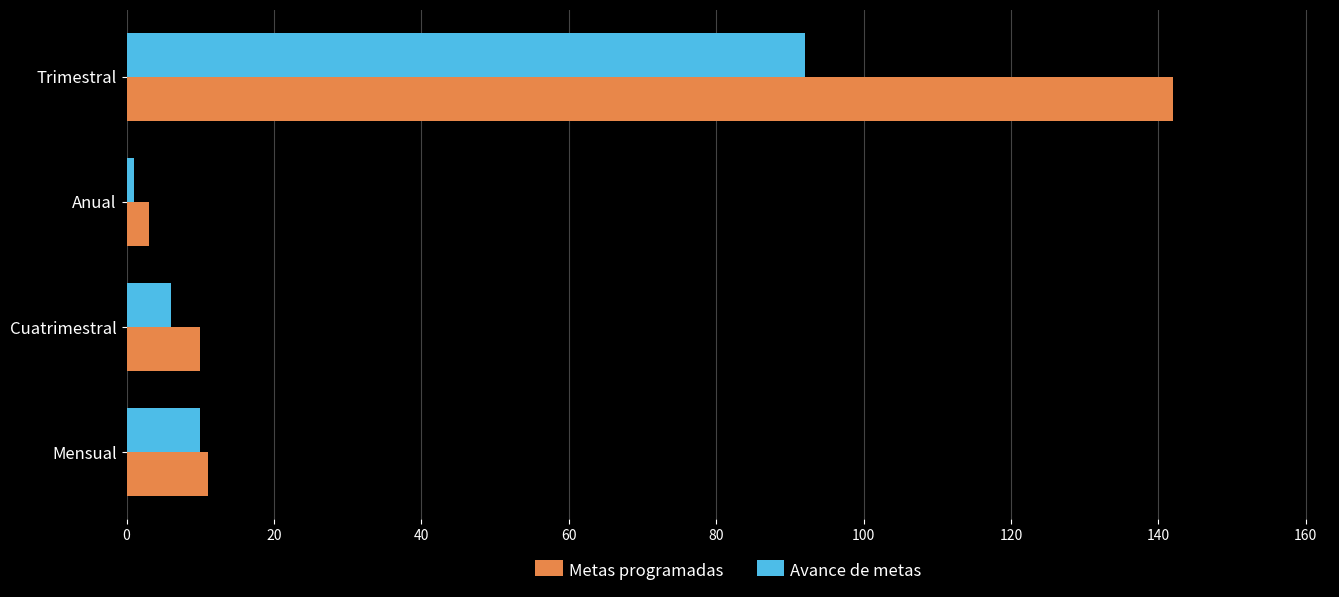

What is the lowest value of the Avance de metas series?

1